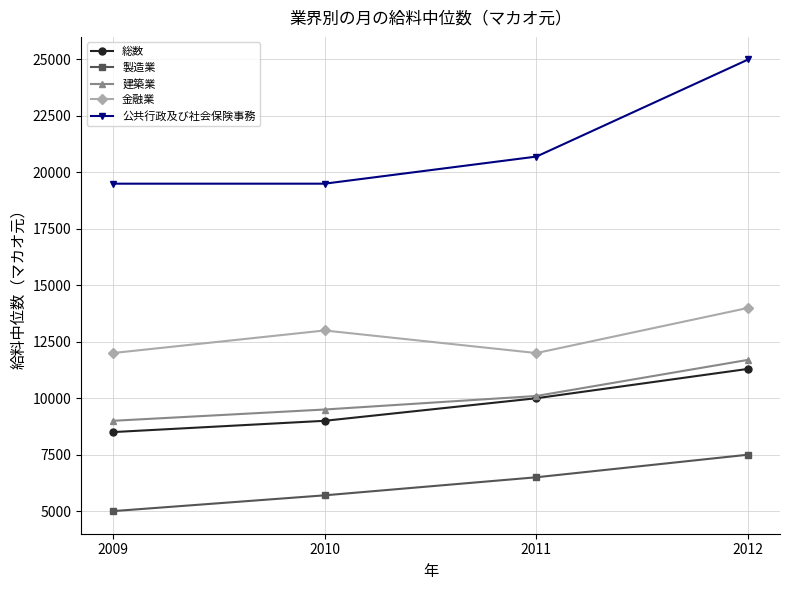

What is the value of the 建築業 point at the 1st from the left?

9000